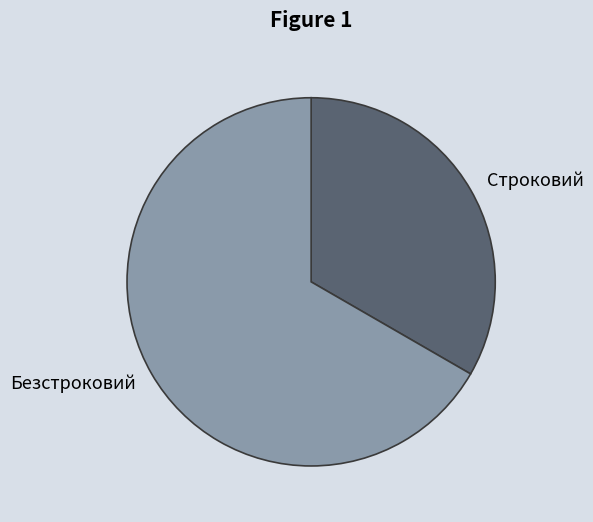

Which category accounts for the majority?

Безстроковий